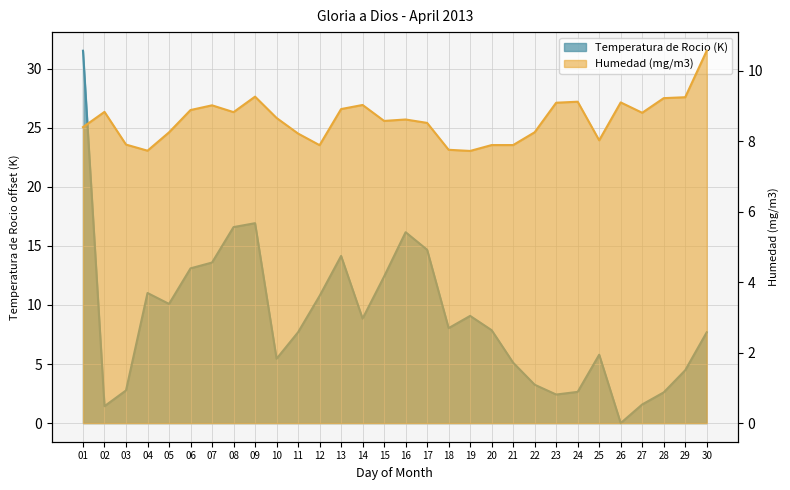

How many interior local peaks does the Humedad (mg/m3) series have?

7